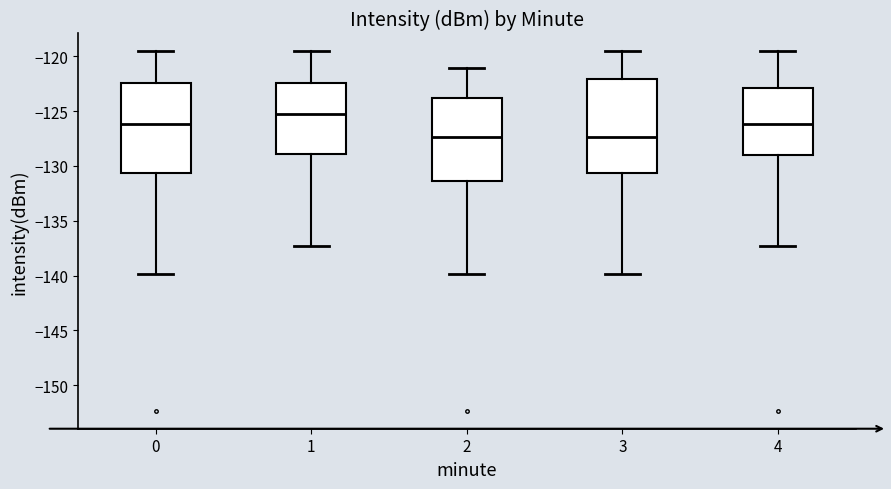

Reading left to right, transcribe this box plot: for each box, give where its median line is, the range the box spans, and where its two whiskers end, as read against the y-axis. The values are not printed on the chart, so give them approximately, as read against the axis.

0: median -126.0, box -130.5 to -122.5, whiskers -140.0 to -119.5
1: median -125.5, box -129.0 to -122.5, whiskers -137.5 to -119.5
2: median -127.5, box -131.5 to -124.0, whiskers -140.0 to -121.0
3: median -127.5, box -130.5 to -122.0, whiskers -140.0 to -119.5
4: median -126.0, box -129.0 to -123.0, whiskers -137.5 to -119.5